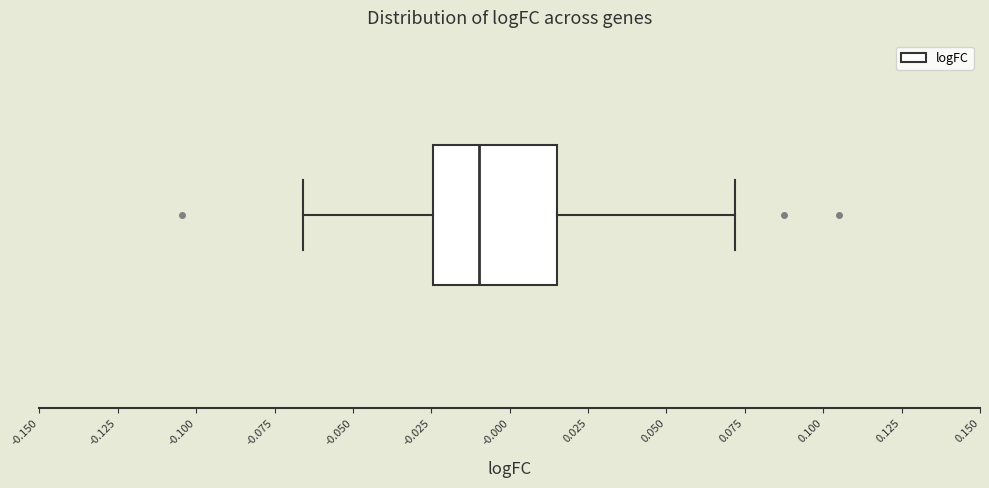

Transcribe this box plot: give where the median line is, the range the box spans, and where the two whiskers end, as read against the x-axis. The values are not printed on the chart, so give them approximately, as read against the axis.

median -0.010, box -0.025 to 0.015, whiskers -0.065 to 0.070